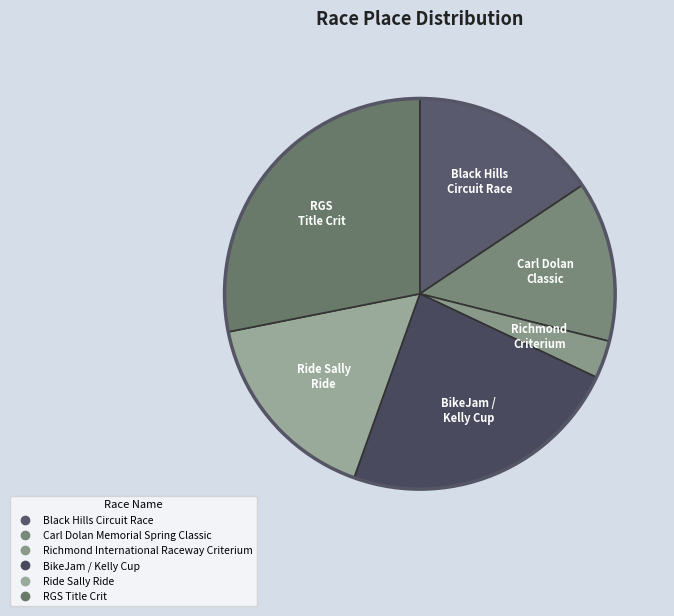

Rank the categories by value from lowest to highest.

Richmond International Raceway Criterium, Carl Dolan Memorial Spring Classic, Black Hills Circuit Race, Ride Sally Ride, BikeJam / Kelly Cup, RGS Title Crit